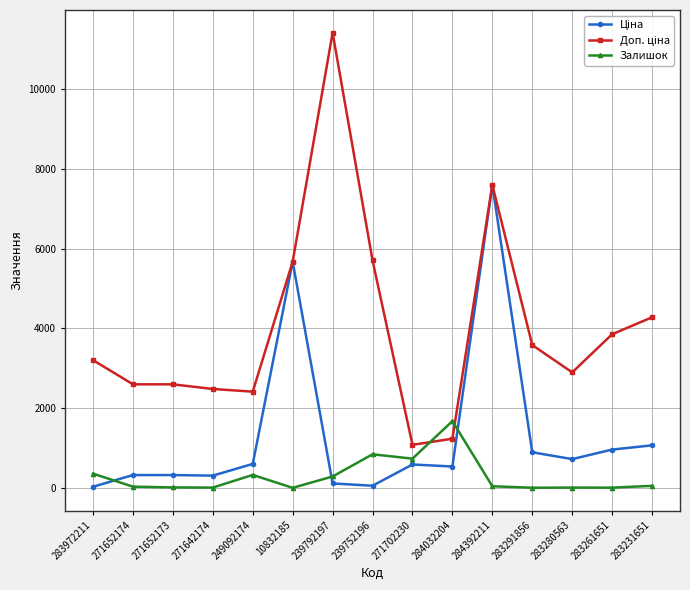

The value of Залишок at 249092174 is 328.0. True or false?

True